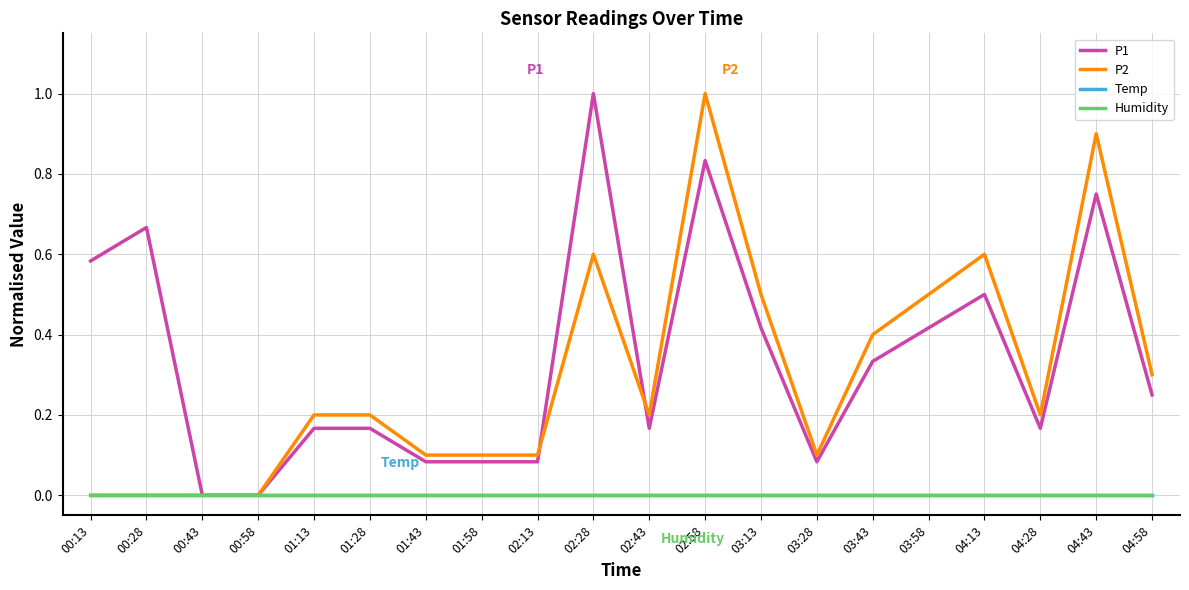

What is the value of the P2 point at the 14th from the left?

0.1